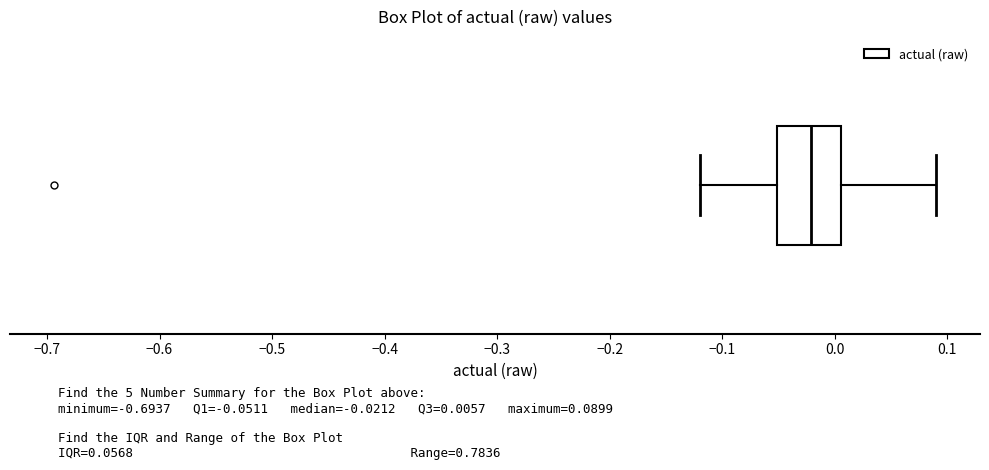

Where is the right edge of the box on the x-axis? The values are not printed on the chart, so give them approximately, as read against the axis.

0.01